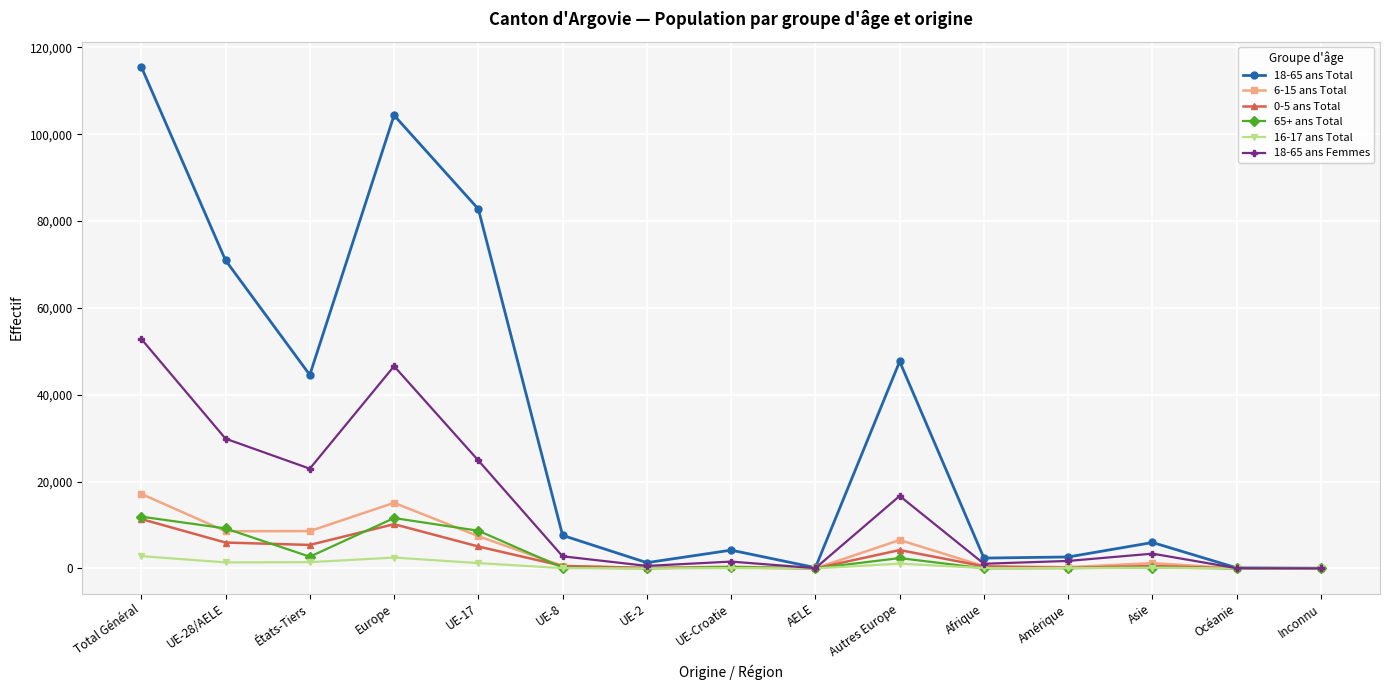

True or false: 18-65 ans Total has more than 0 interior local peaks.

True